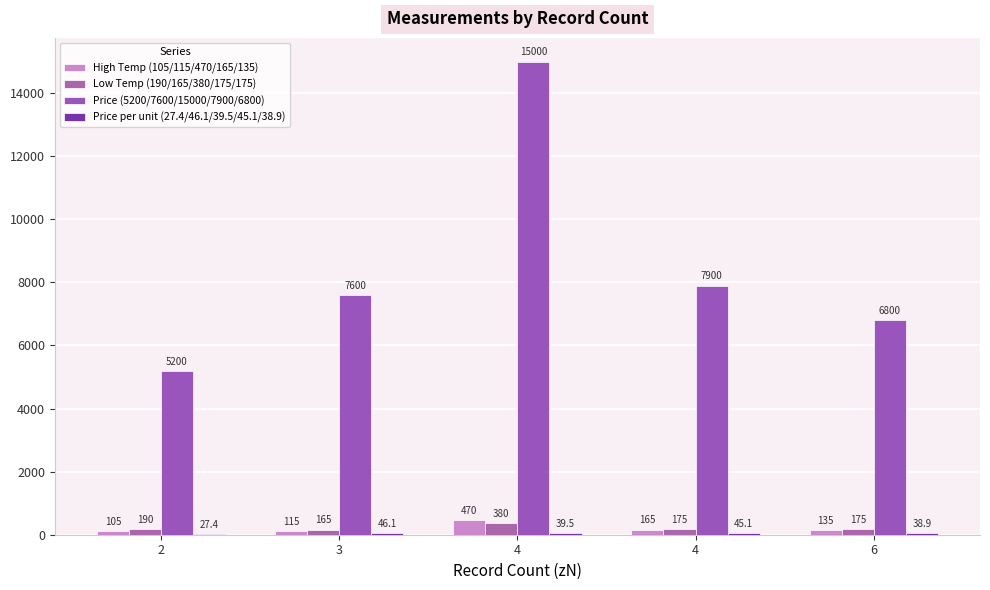

The value of Price (5200/7600/15000/7900/6800) at 4 is 14191.0. True or false?

False